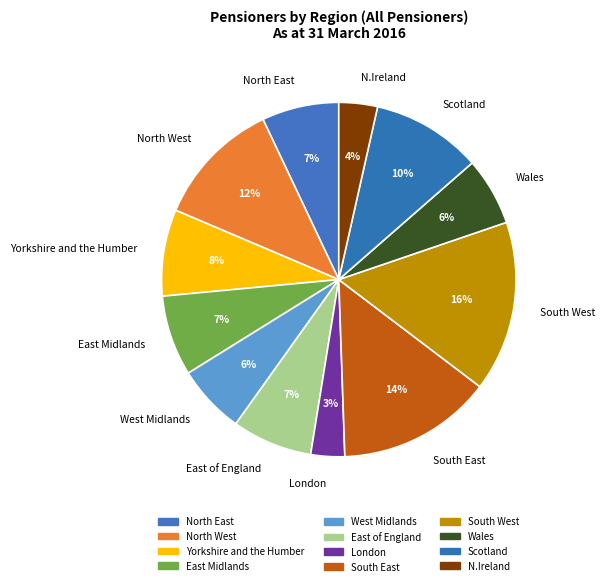

How many slices are in this pie chart?

12